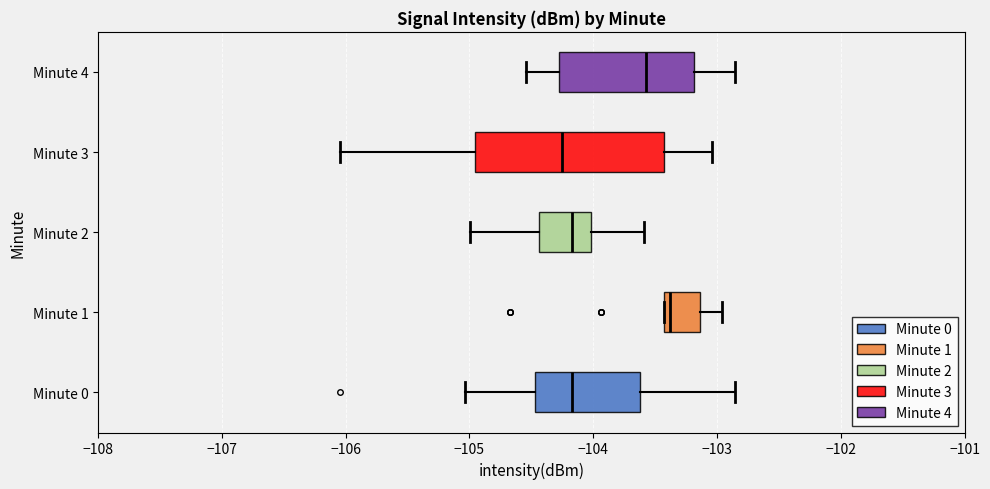

Reading bottom to top, transcribe this box plot: for each box, give where its median line is, the range the box spans, and where its two whiskers end, as read against the x-axis. The values are not printed on the chart, so give them approximately, as read against the axis.

Minute 0: median -104.2, box -104.5 to -103.6, whiskers -105.0 to -102.9
Minute 1: median -103.4 (just right of the box's left edge), box -103.4 to -103.1, whiskers -103.4 to -103.0
Minute 2: median -104.2, box -104.4 to -104.0, whiskers -105.0 to -103.6
Minute 3: median -104.3, box -105.0 to -103.4, whiskers -106.0 to -103.0
Minute 4: median -103.6, box -104.3 to -103.2, whiskers -104.5 to -102.9